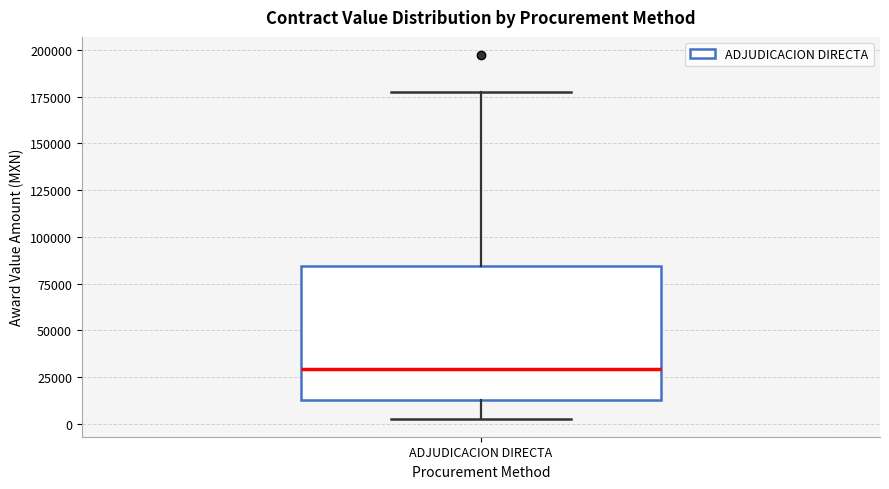

Read this box plot against the y-axis: the position of the median line, the range covered by the box, and the ends of both whiskers. The values are not printed on the chart, so give them approximately, as read against the axis.

median 30000, box 15000 to 85000, whiskers 5000 to 175000